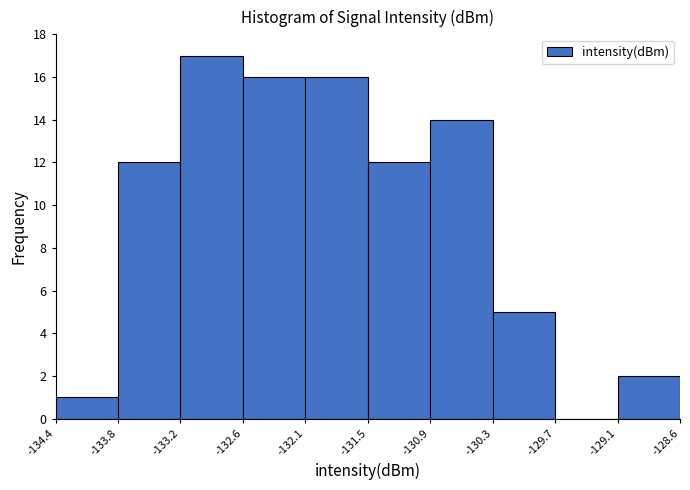

Reading left to right, list every bar in this chart as the range it spans on the x-axis followed by its height. The values are not printed on the chart, so give them approximately, as read against the axis.

-134.4 to -133.8: 1
-133.8 to -133.2: 12
-133.2 to -132.6: 17
-132.6 to -132.1: 16
-132.1 to -131.5: 16
-131.5 to -130.9: 12
-130.9 to -130.3: 14
-130.3 to -129.7: 5
-129.7 to -129.1: 0
-129.1 to -128.6: 2